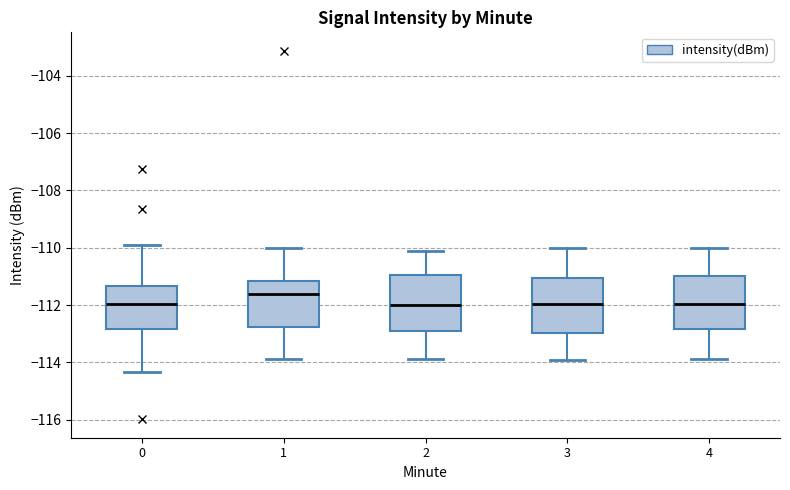

Reading left to right, transcribe this box plot: for each box, give where its median line is, the range the box spans, and where its two whiskers end, as read against the y-axis. The values are not printed on the chart, so give them approximately, as read against the axis.

0: median -112.0, box -112.8 to -111.4, whiskers -114.4 to -110.0
1: median -111.6, box -112.8 to -111.2, whiskers -114.0 to -110.0
2: median -112.0, box -113.0 to -111.0, whiskers -113.8 to -110.2
3: median -112.0, box -113.0 to -111.0, whiskers -114.0 to -110.0
4: median -112.0, box -112.8 to -111.0, whiskers -114.0 to -110.0